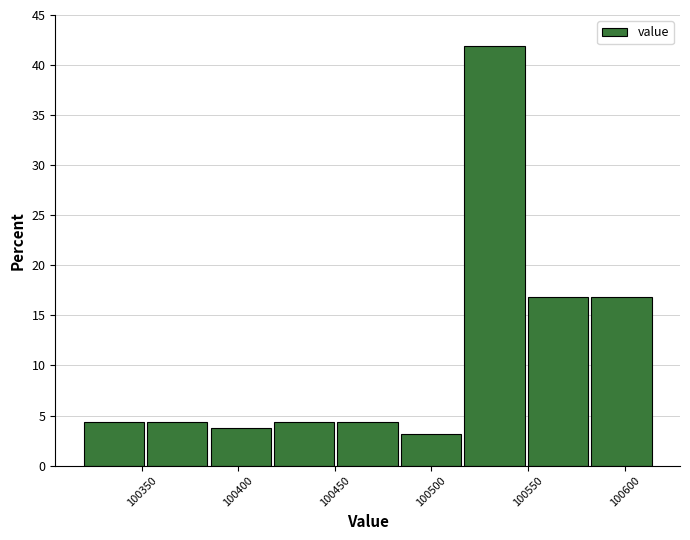

Reading left to right, transcribe this chart: for each bar, give the range it covers on the x-axis and its height. Neither the bar edges nor the heights are printed on the chart, so give them approximately, as read against the axes.

100320 to 100355: 4.5
100355 to 100385: 4.5
100385 to 100420: 4.0
100420 to 100450: 4.5
100450 to 100485: 4.5
100485 to 100515: 3.0
100515 to 100550: 42.0
100550 to 100585: 17.0
100585 to 100615: 17.0